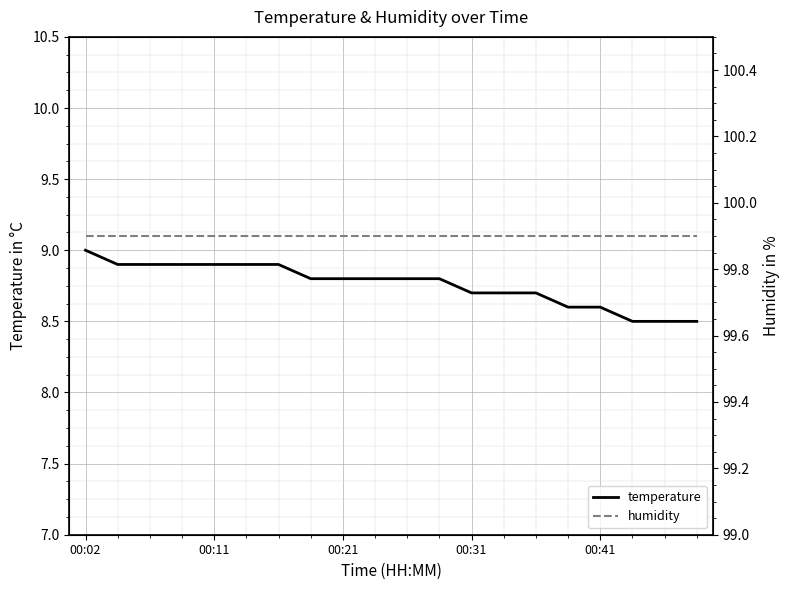

Read the temperature value at 7.

8.8